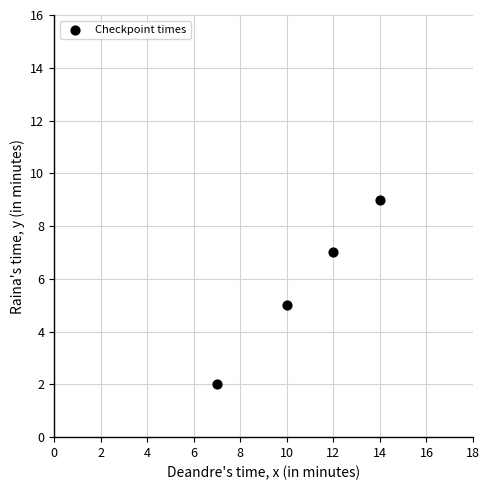

What is the average Y value?

6